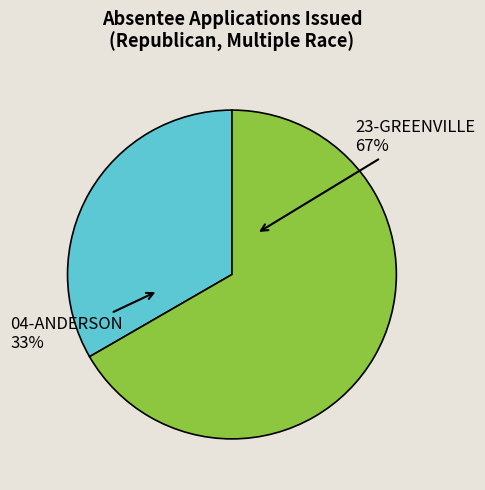

Which has a higher value, 23-GREENVILLE or 04-ANDERSON?

23-GREENVILLE